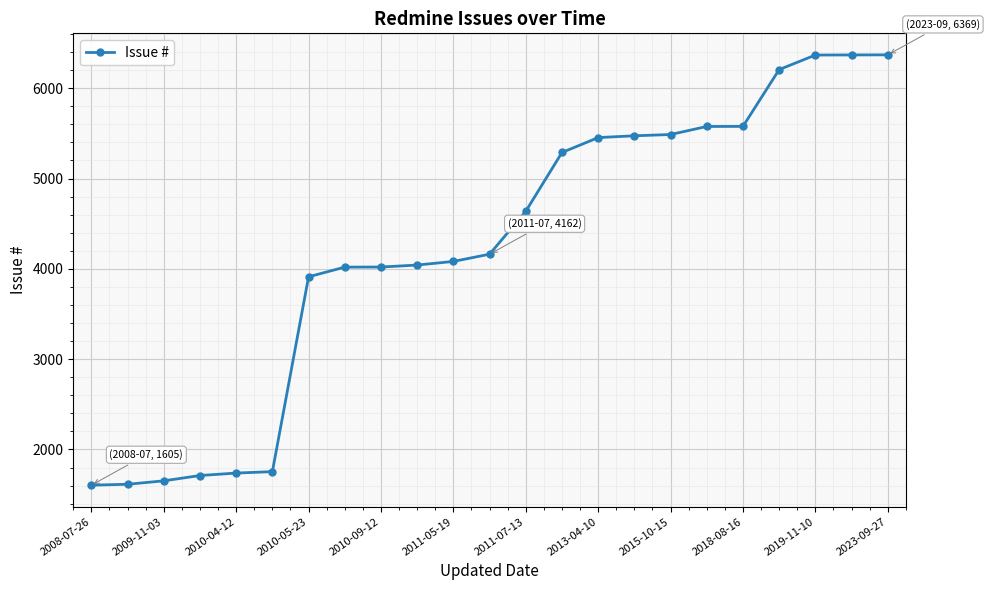

What is the greatest value displayed?

6369